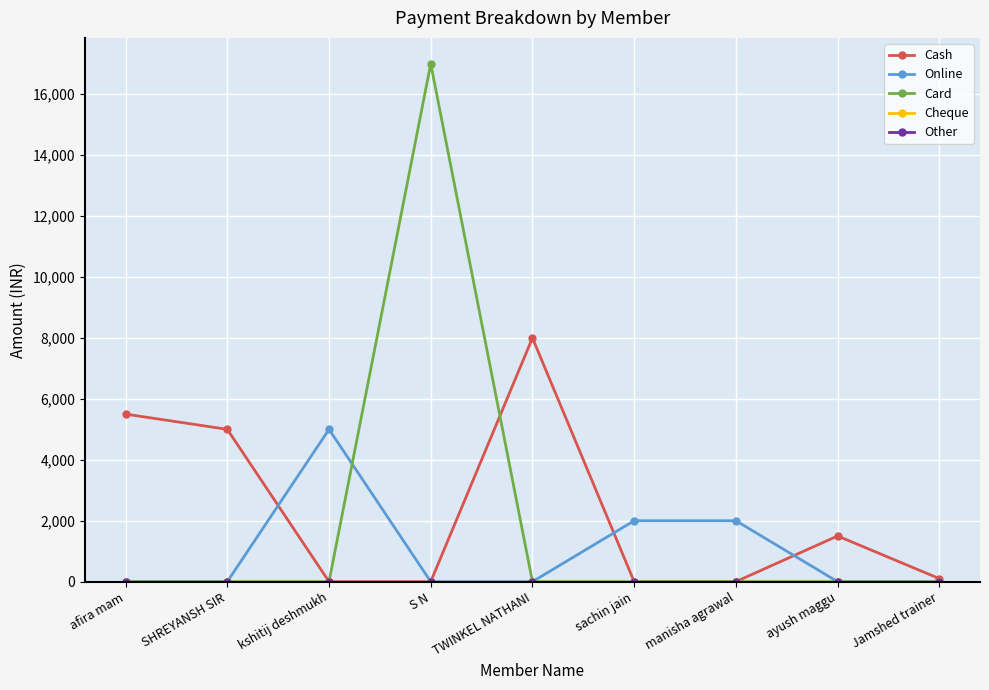

Reading left to right, transcribe all the data shown in this chart.

Cash: 5500	5000	0	0	8000	0	0	1500	100
Online: 0	0	5000	0	0	2000	2000	0	0
Card: 0	0	0	17000	0	0	0	0	0
Cheque: 0	0	0	0	0	0	0	0	0
Other: 0	0	0	0	0	0	0	0	0